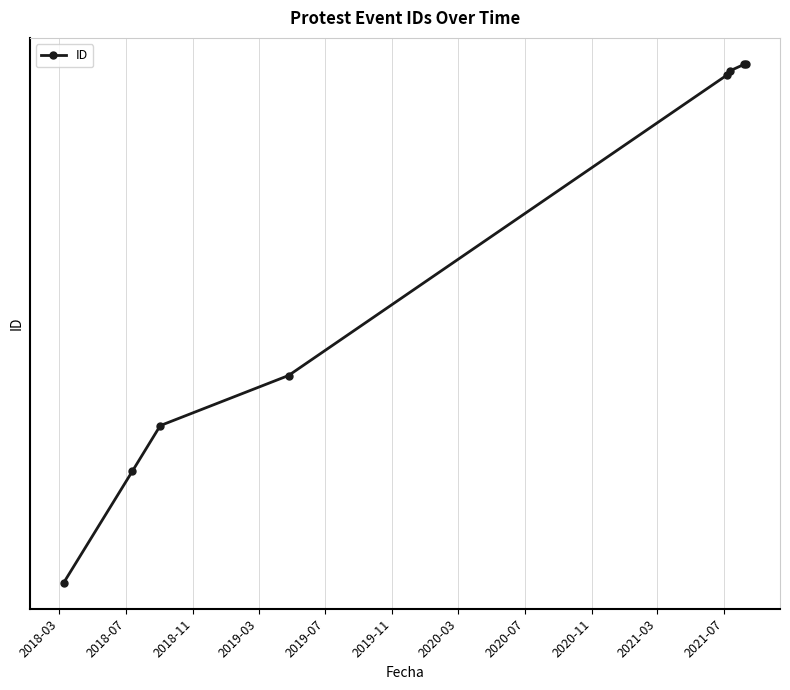

What is the average value?

8405